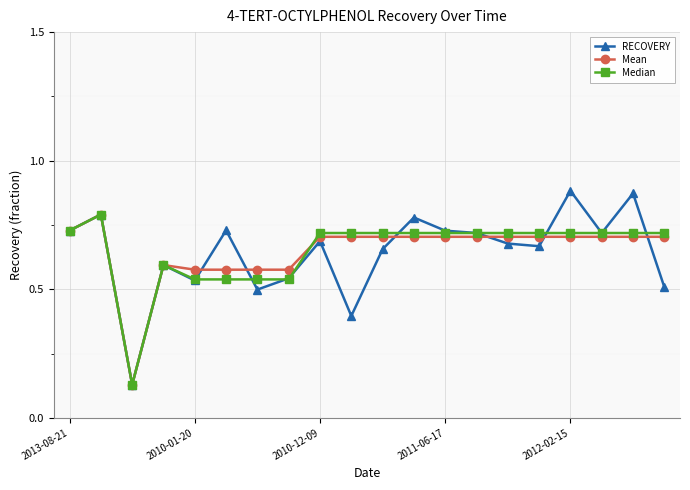

At how many categories does at least one series exceed 0?

20